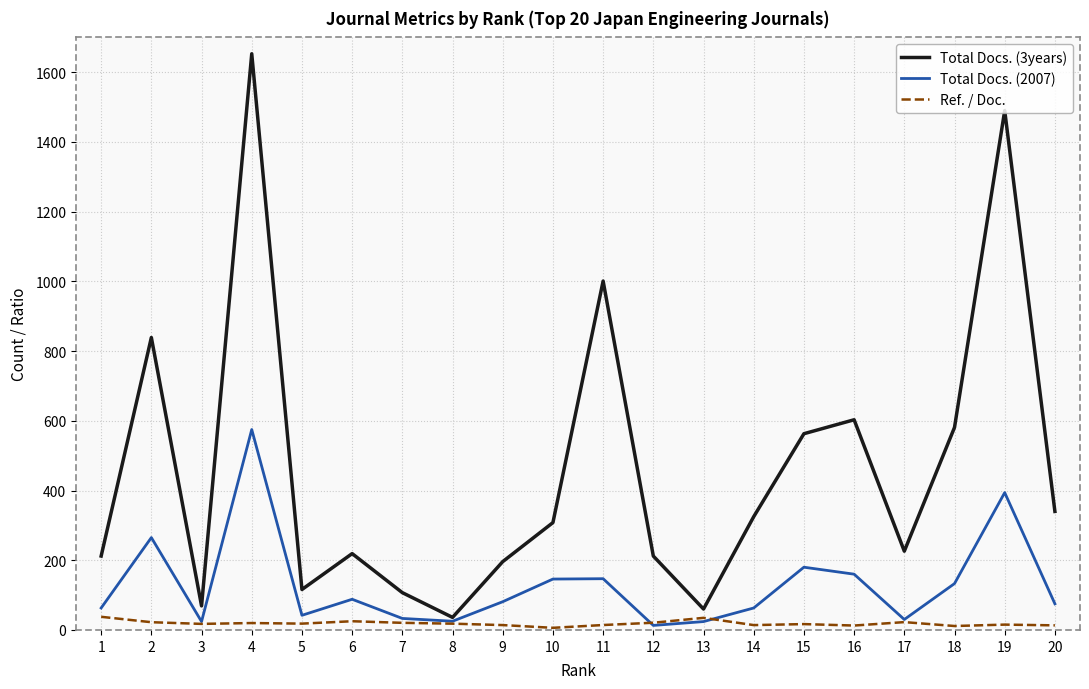

Which series has the largest total across all categories?

Total Docs. (3years)